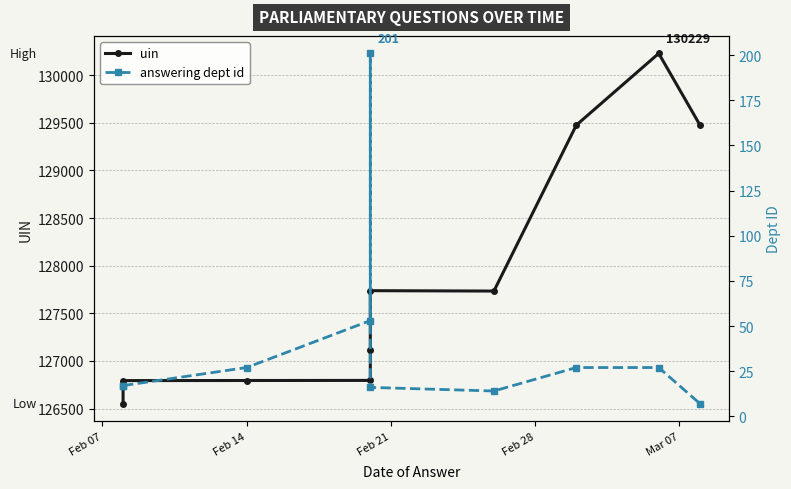

Which series has the largest total across all categories?

uin